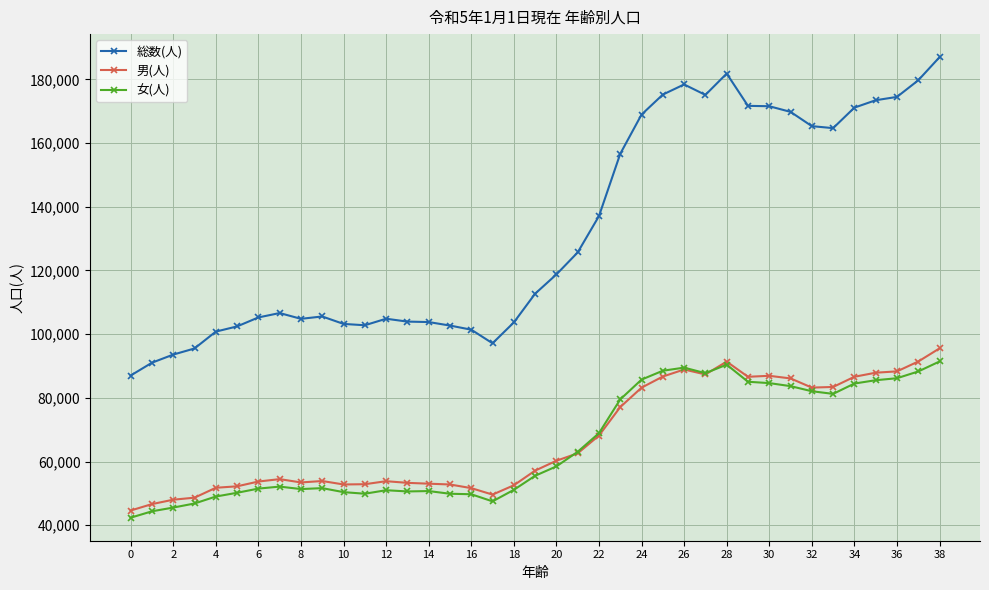

What is the minimum value for 女(人)?

42378